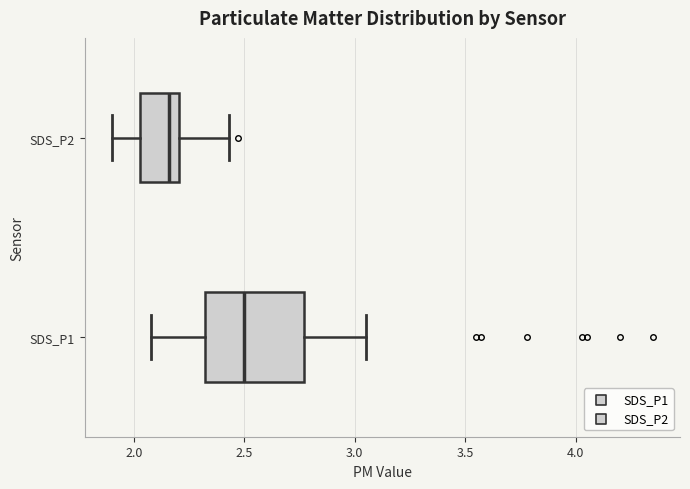

Comparing the boxes themselves (not the whiskers), which one is the widest?

SDS_P1